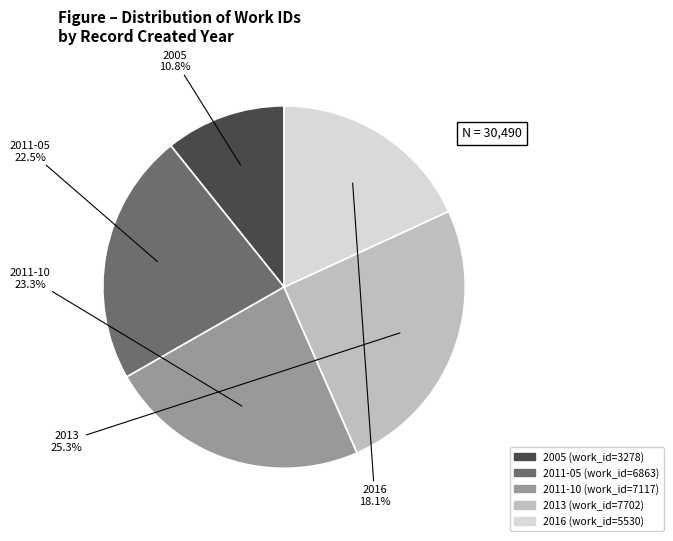

Between 2011-05 and 2016, which is larger?

2011-05